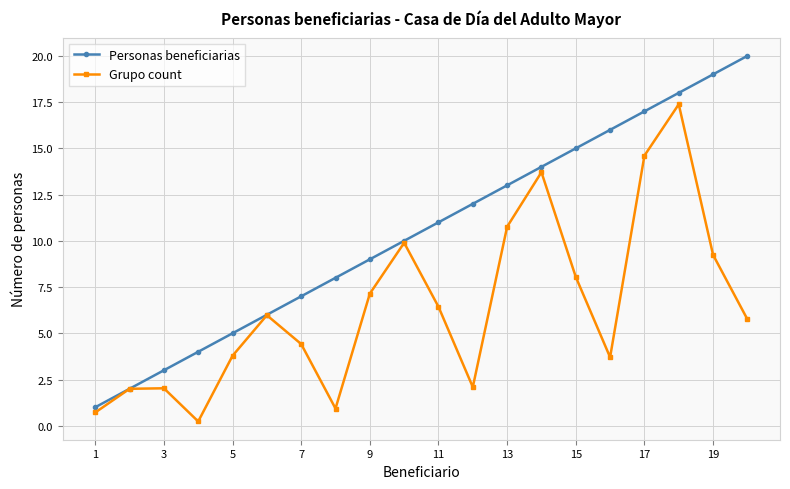

True or false: Personas beneficiarias has more than 1 interior local peaks.

False